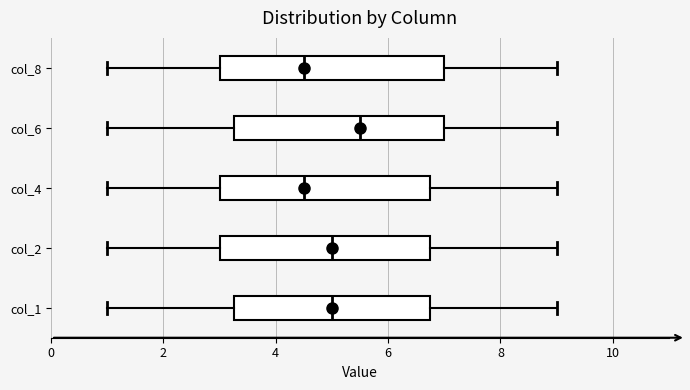

Reading bottom to top, read every box against the x-axis: the position of its median line, the range the box covers, and the ends of its whiskers. The values are not printed on the chart, so give them approximately, as read against the axis.

col_1: median 5.0, box 3.2 to 6.8, whiskers 1.0 to 9.0
col_2: median 5.0, box 3.0 to 6.8, whiskers 1.0 to 9.0
col_4: median 4.6, box 3.0 to 6.8, whiskers 1.0 to 9.0
col_6: median 5.6, box 3.2 to 7.0, whiskers 1.0 to 9.0
col_8: median 4.6, box 3.0 to 7.0, whiskers 1.0 to 9.0